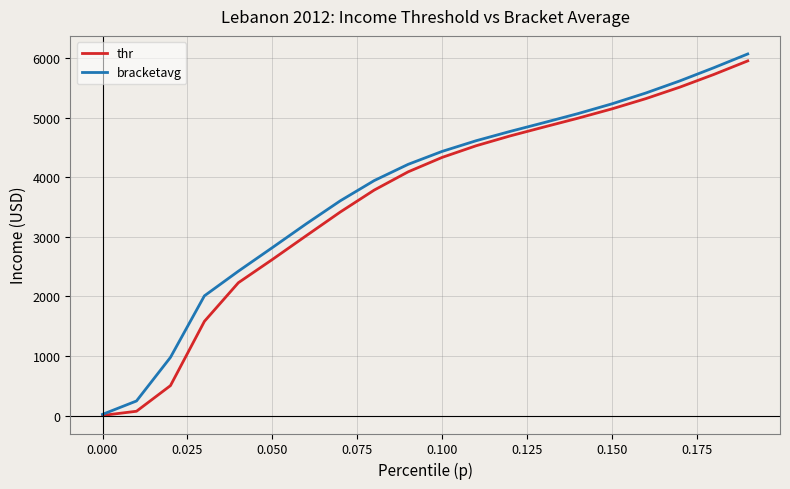

Reading left to right, list all the values displayed in this chart.

thr: 3.4	73.4	503.3	1581.5	2229.5	2618.8	3018.5	3415.1	3783.5	4089.7	4331.6	4526.6	4691.5	4841.3	4989.0	5145.2	5317.5	5509.9	5722.5	5950.3
bracketavg: 21.6	245.8	977.1	2009.4	2423.0	2818.2	3217.9	3603.0	3942.7	4215.3	4432.3	4610.9	4767.1	4914.9	5066.1	5229.8	5412.0	5614.7	5835.5	6066.7